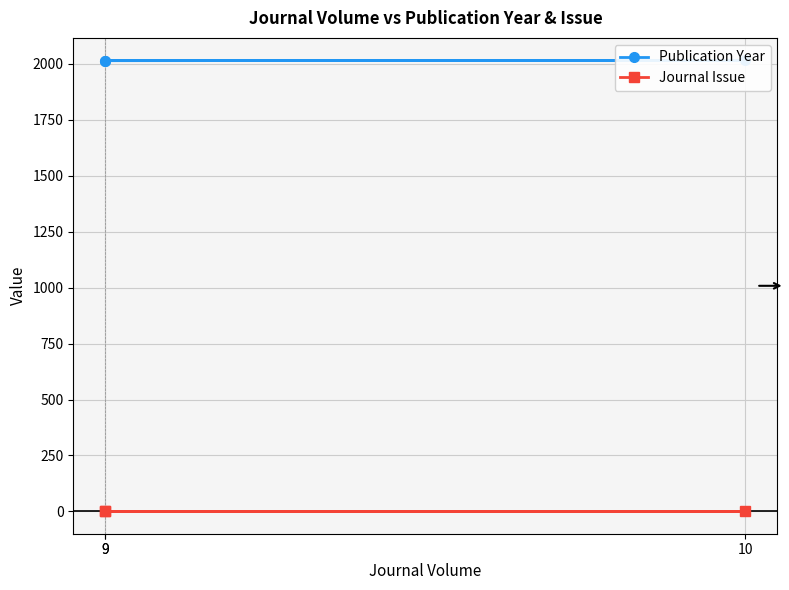

At 9, list the series in order from smallest to largest.

Journal Issue, Publication Year